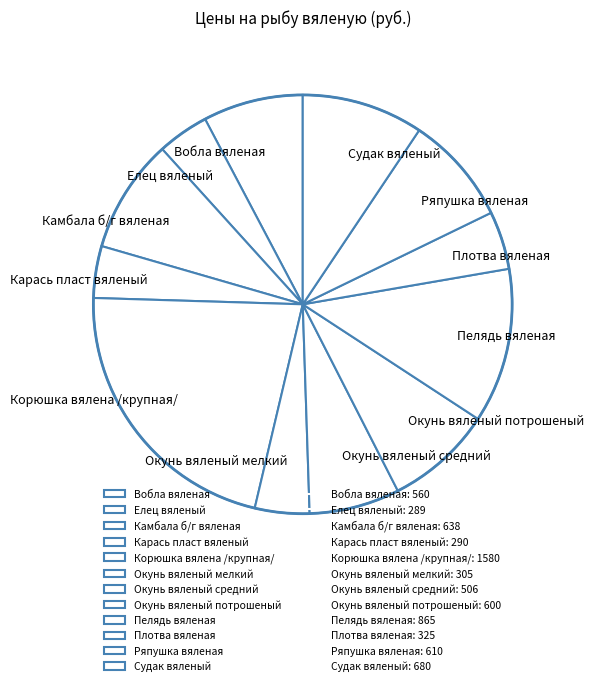

Which category has the biggest portion of the pie?

Корюшка вялена /крупная/